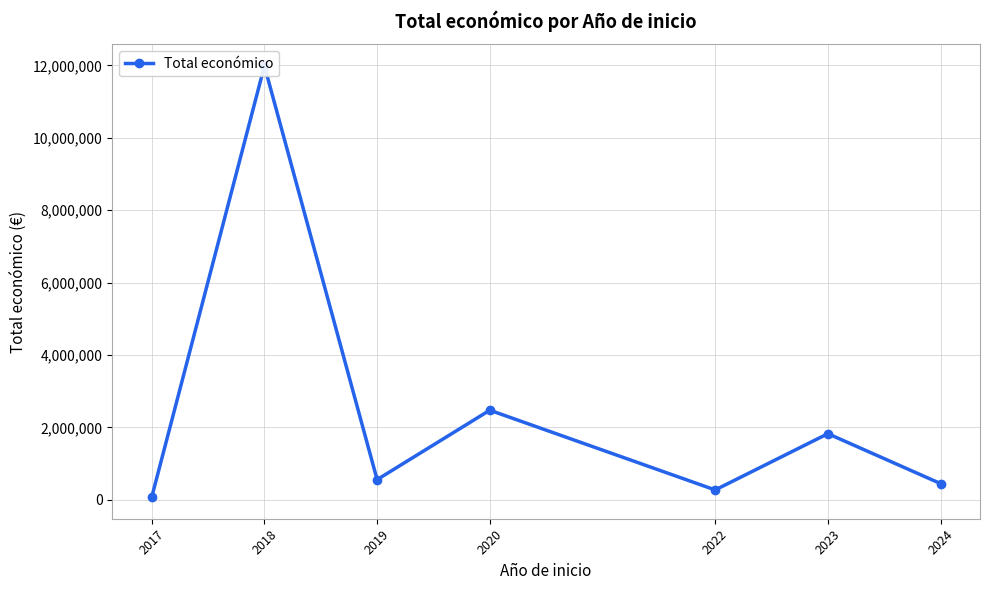

Which label corresponds to the smallest value in the chart?

2017